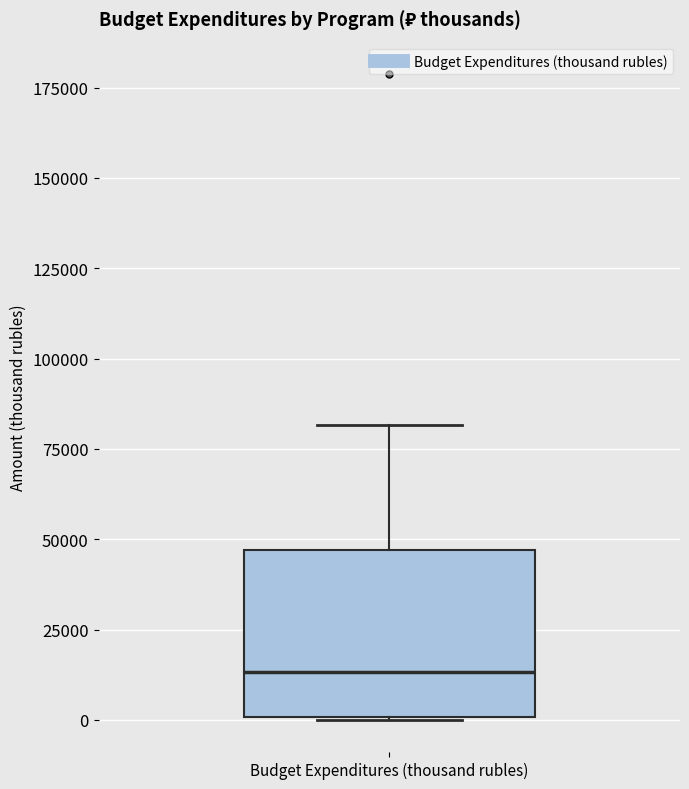

Transcribe this box plot: give where the median line is, the range the box spans, and where the two whiskers end, as read against the y-axis. The values are not printed on the chart, so give them approximately, as read against the axis.

median 15000, box 0 to 45000, whiskers 0 to 80000